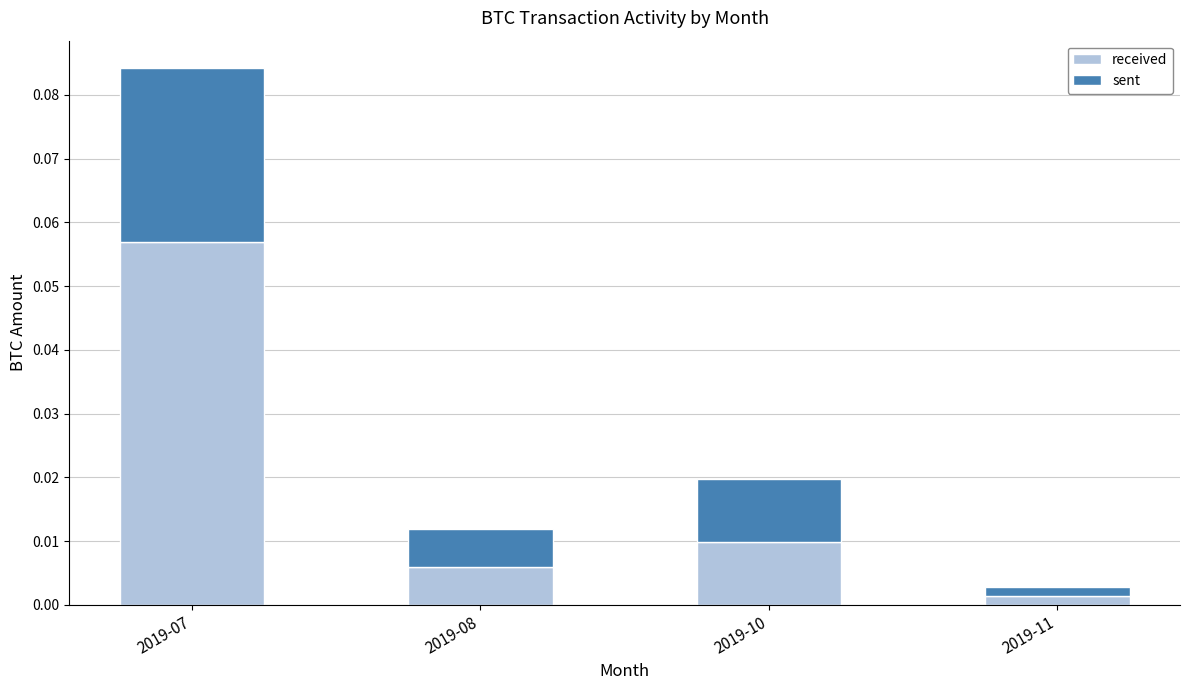

Which category has the lowest value in the received series?

2019-11